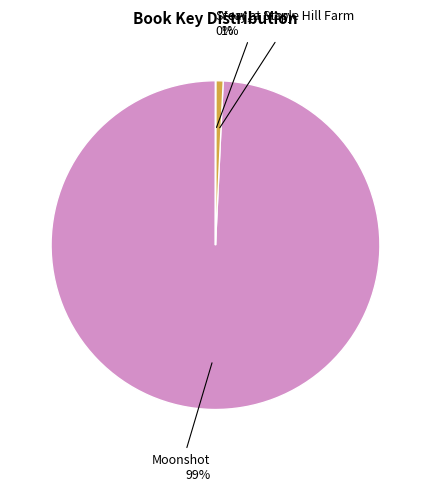

Which slice is the largest?

Moonshot